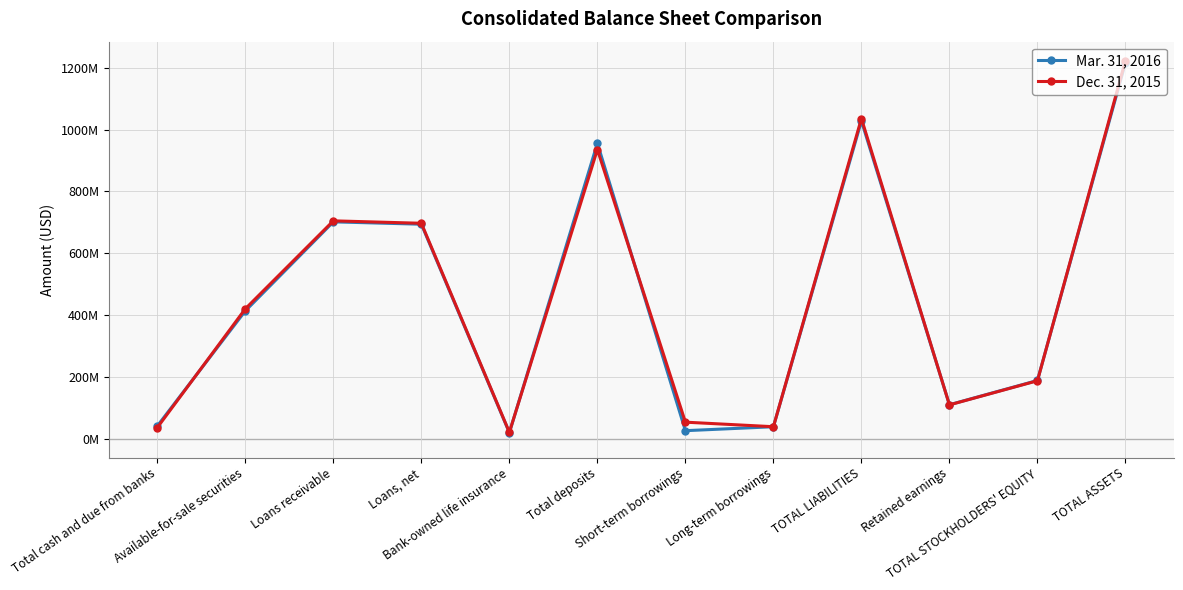

At Bank-owned life insurance, list the series in order from smallest to largest.

Mar. 31, 2016, Dec. 31, 2015